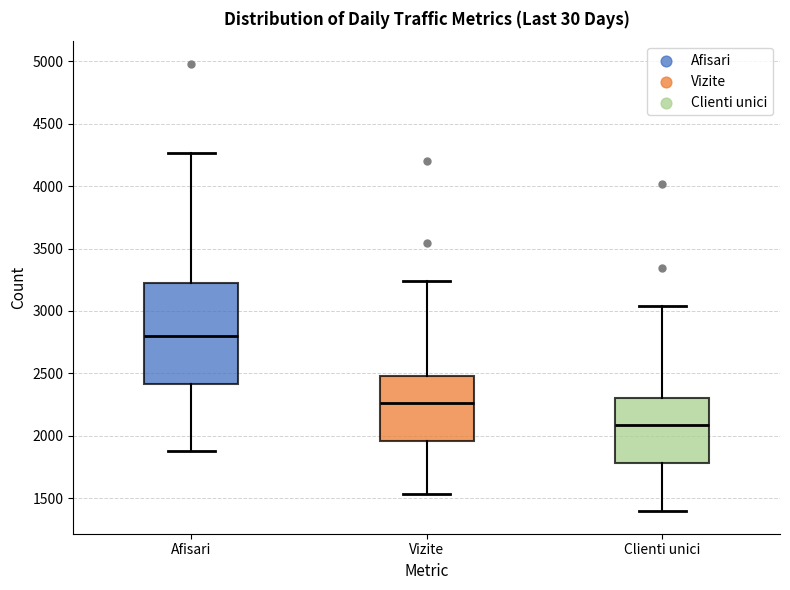

Reading left to right, transcribe this box plot: for each box, give where its median line is, the range the box spans, and where its two whiskers end, as read against the y-axis. The values are not printed on the chart, so give them approximately, as read against the axis.

Afisari: median 2800, box 2400 to 3250, whiskers 1900 to 4250
Vizite: median 2250, box 1950 to 2500, whiskers 1550 to 3250
Clienti unici: median 2100, box 1800 to 2300, whiskers 1400 to 3050